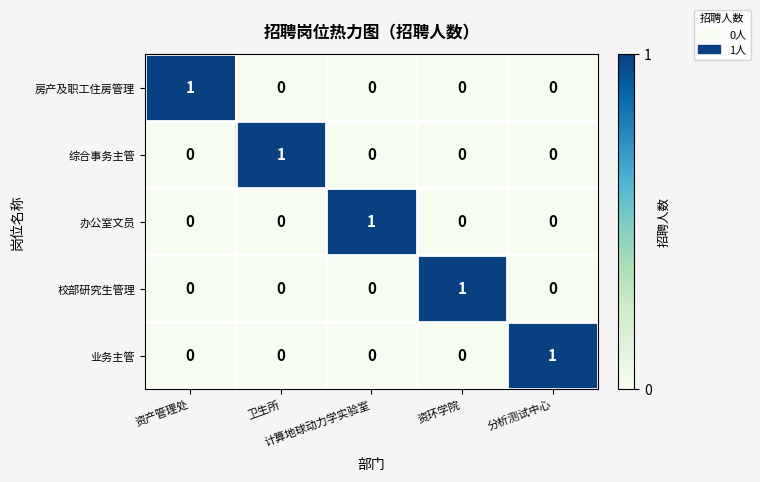

At how many categories does at least one series exceed 0?

5